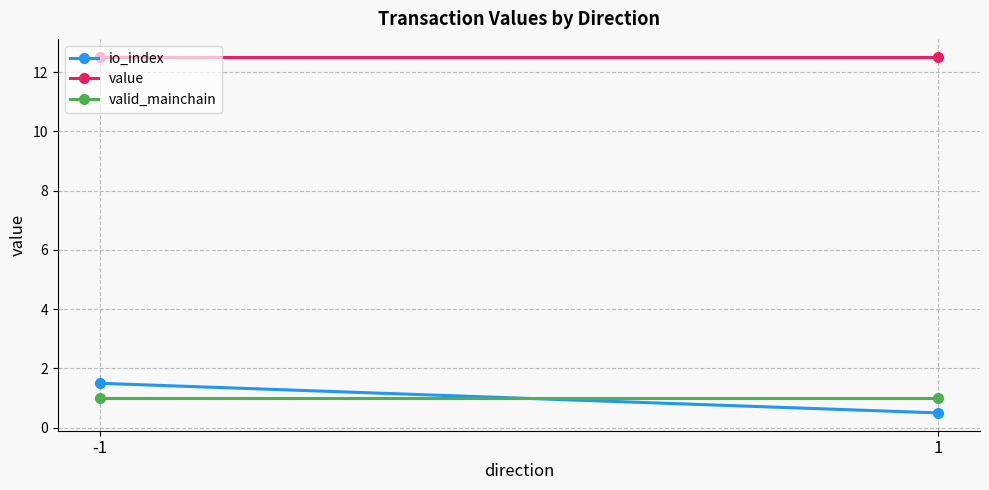

What are all the series names shown in the legend?

io_index, value, valid_mainchain